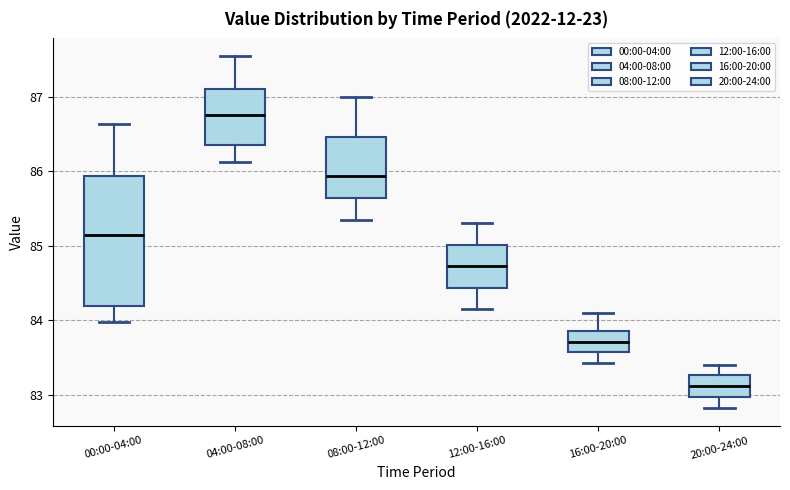

Which box is the tallest, from its lower edge to its upper edge?

00:00-04:00